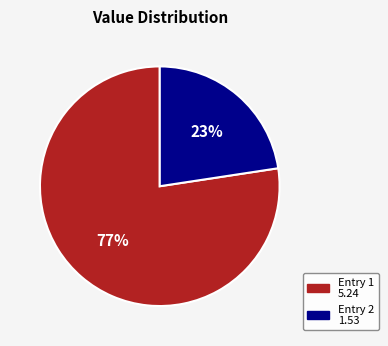

Is there any slice that represents more than half of the pie?

Yes